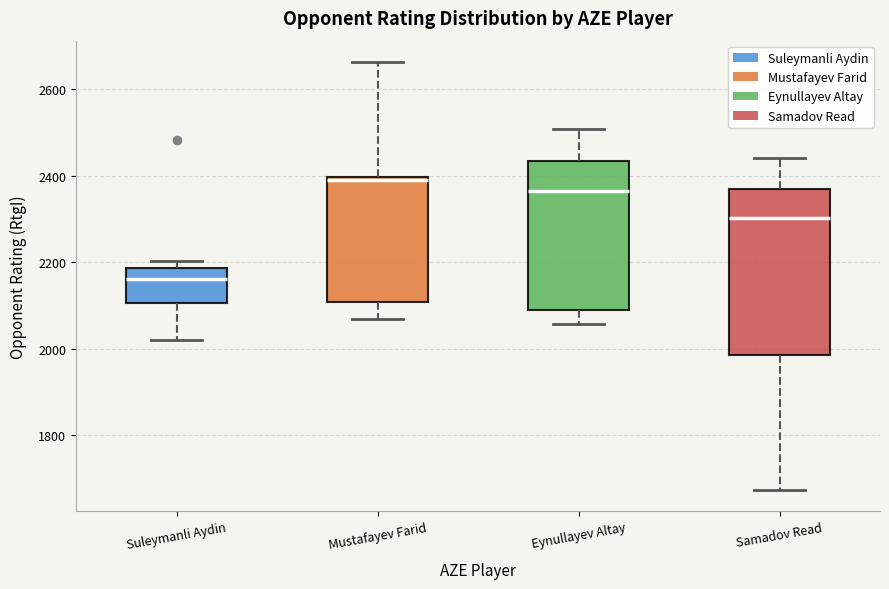

Reading left to right, transcribe this box plot: for each box, give where its median line is, the range the box spans, and where its two whiskers end, as read against the y-axis. The values are not printed on the chart, so give them approximately, as read against the axis.

Suleymanli Aydin: median 2160, box 2100 to 2180, whiskers 2020 to 2200
Mustafayev Farid: median 2400, box 2100 to 2400, whiskers 2060 to 2660
Eynullayev Altay: median 2360, box 2100 to 2440, whiskers 2060 to 2500
Samadov Read: median 2300, box 1980 to 2360, whiskers 1680 to 2440